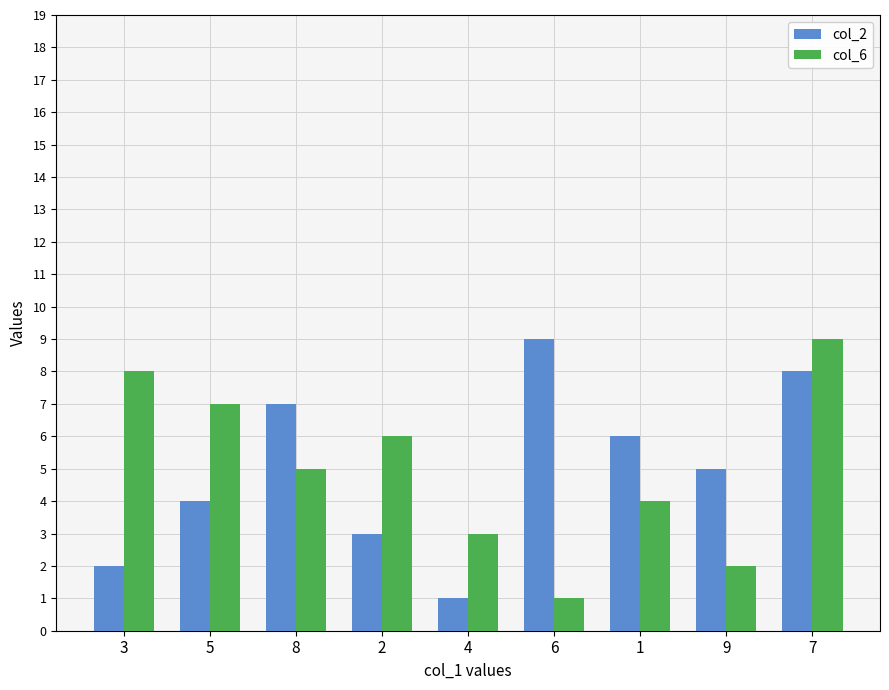

Count the number of categories in the chart.

9